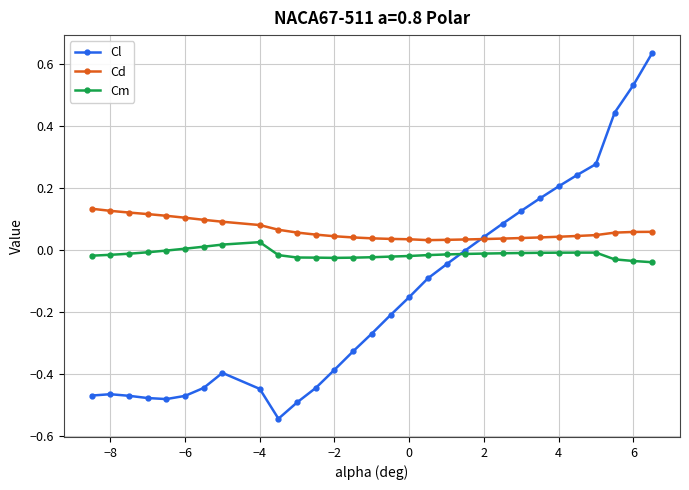

List the series in order of their overall mean, highest first.

Cd, Cm, Cl